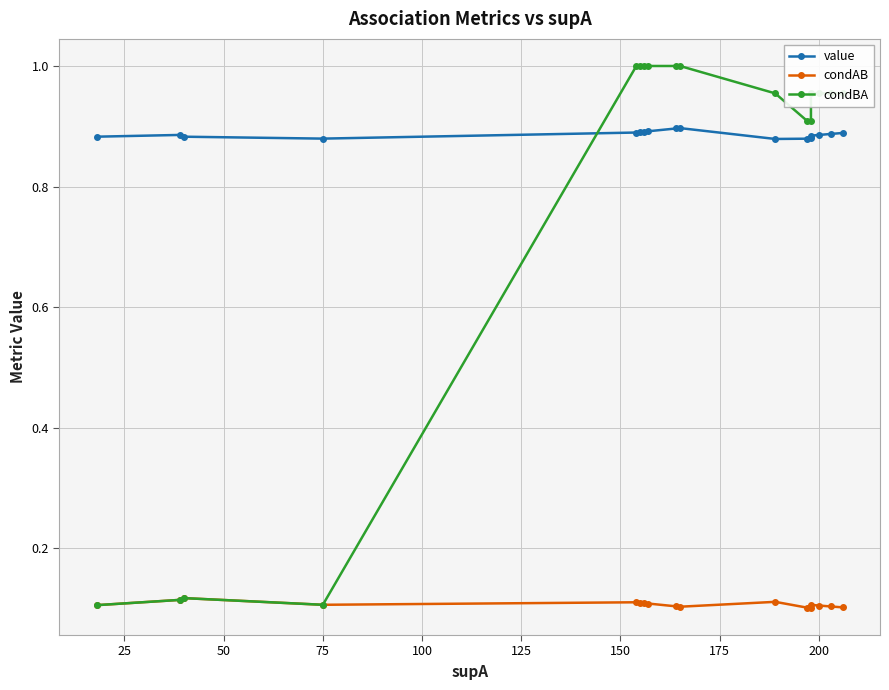

How many series are shown in this chart?

3